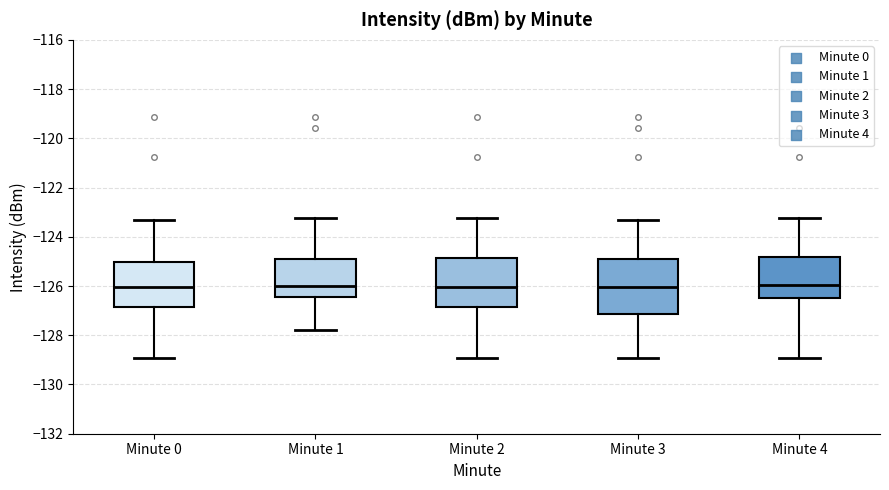

Reading left to right, transcribe this box plot: for each box, give where its median line is, the range the box spans, and where its two whiskers end, as read against the y-axis. The values are not printed on the chart, so give them approximately, as read against the axis.

Minute 0: median -126.0, box -126.8 to -125.0, whiskers -129.0 to -123.4
Minute 1: median -126.0, box -126.4 to -124.8, whiskers -127.8 to -123.2
Minute 2: median -126.0, box -126.8 to -124.8, whiskers -129.0 to -123.2
Minute 3: median -126.0, box -127.2 to -124.8, whiskers -129.0 to -123.4
Minute 4: median -126.0, box -126.4 to -124.8, whiskers -129.0 to -123.2